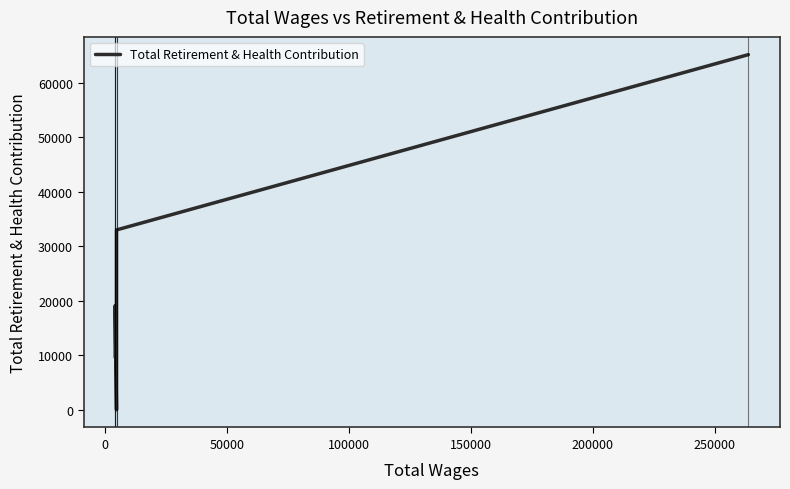

Read the value at 0, to the nearest 10.

18000